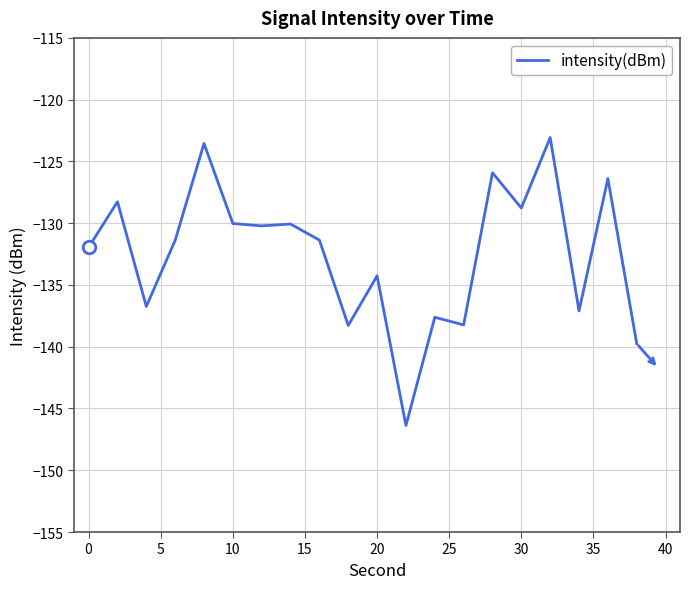

What is the difference between the maximum and minimum values?

23.3